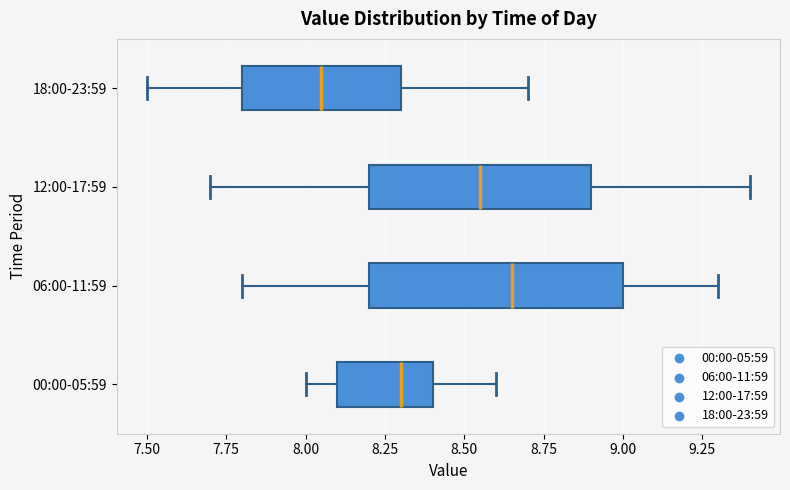

Reading bottom to top, read every box against the x-axis: the position of its median line, the range the box covers, and the ends of its whiskers. The values are not printed on the chart, so give them approximately, as read against the axis.

00:00-05:59: median 8.30, box 8.10 to 8.40, whiskers 8.00 to 8.60
06:00-11:59: median 8.65, box 8.20 to 9.00, whiskers 7.80 to 9.30
12:00-17:59: median 8.55, box 8.20 to 8.90, whiskers 7.70 to 9.40
18:00-23:59: median 8.05, box 7.80 to 8.30, whiskers 7.50 to 8.70